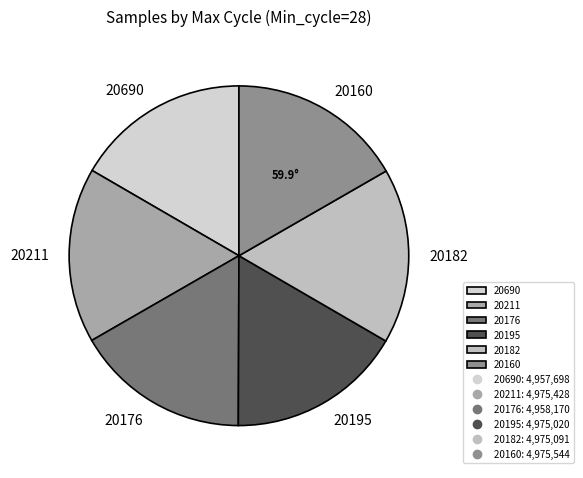

The 20160 slice represents 17% of the pie. True or false?

True